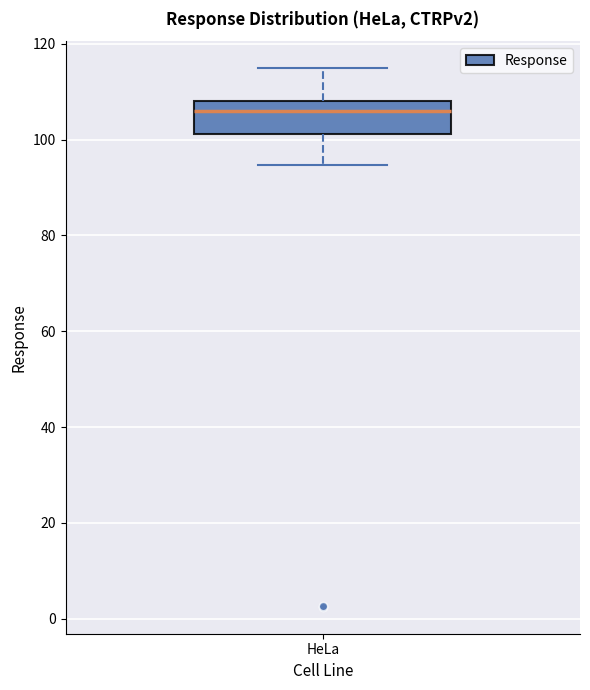

Where is the lower edge of the box for HeLa on the y-axis? The values are not printed on the chart, so give them approximately, as read against the axis.

102